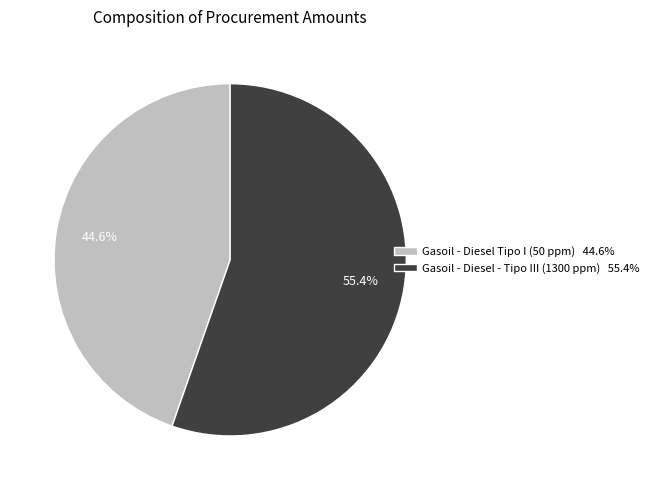

Which slice represents more than half of the pie?

Gasoil - Diesel - Tipo III (1300 ppm)